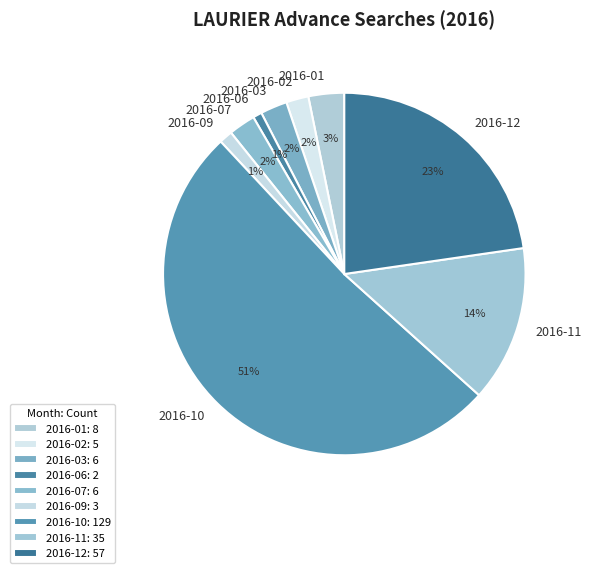

To the nearest percent, what is the difference between the largest and smallest slice percentages?

51%